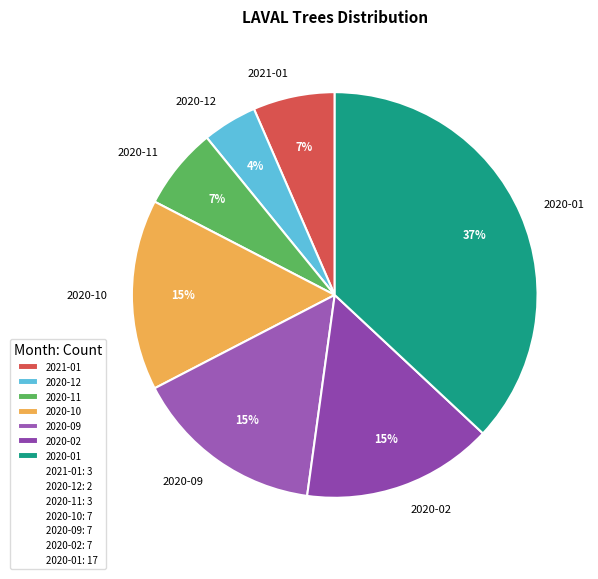

Which slice is the largest?

2020-01